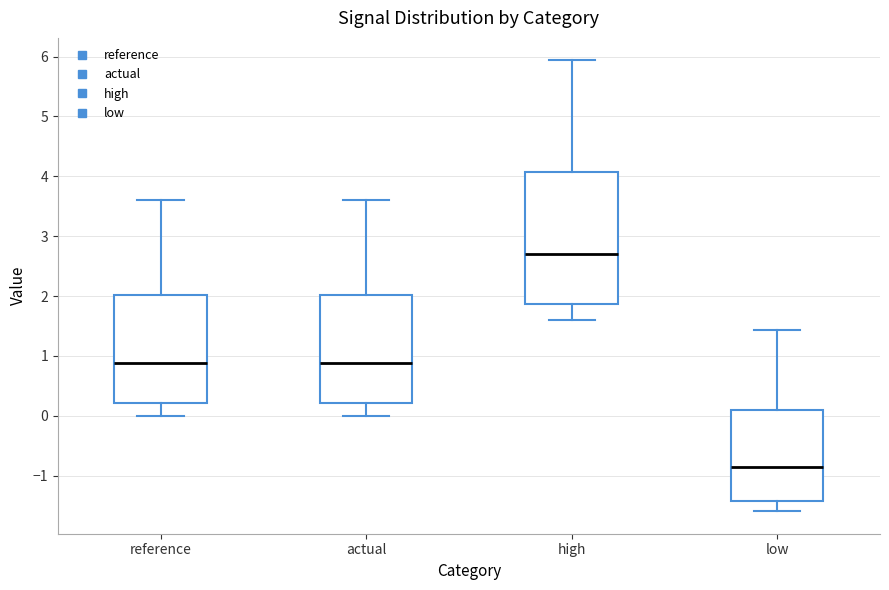

Which box's median line is the highest?

high